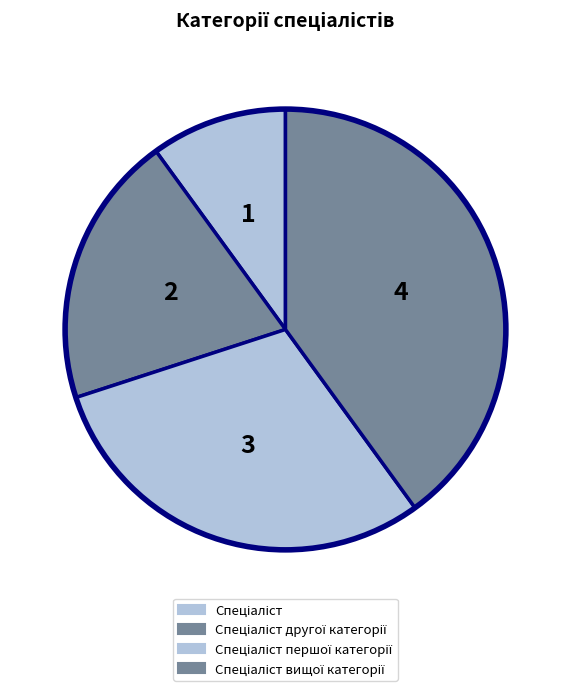

Which category has the biggest portion of the pie?

Спеціаліст вищої категорії